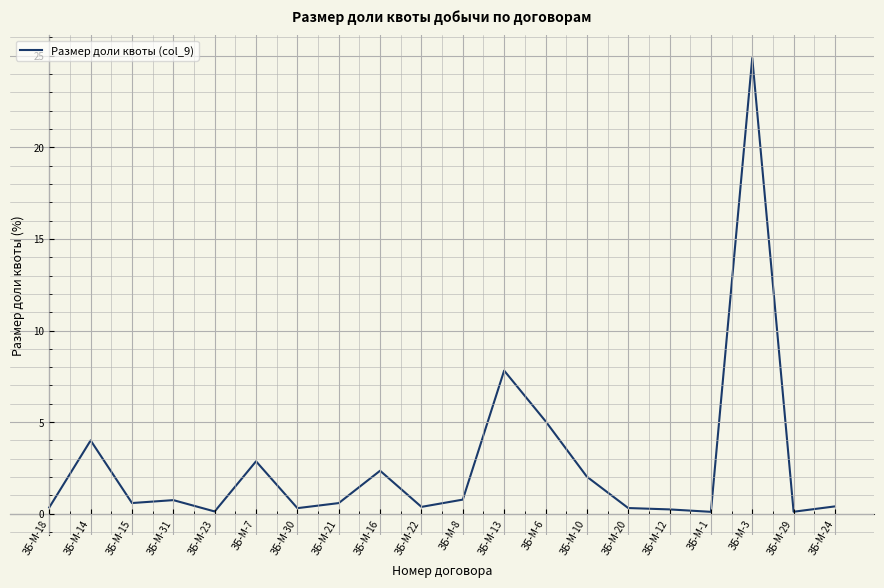

The chart shows a value of 0.3 at ЗБ-М-20. True or false?

True